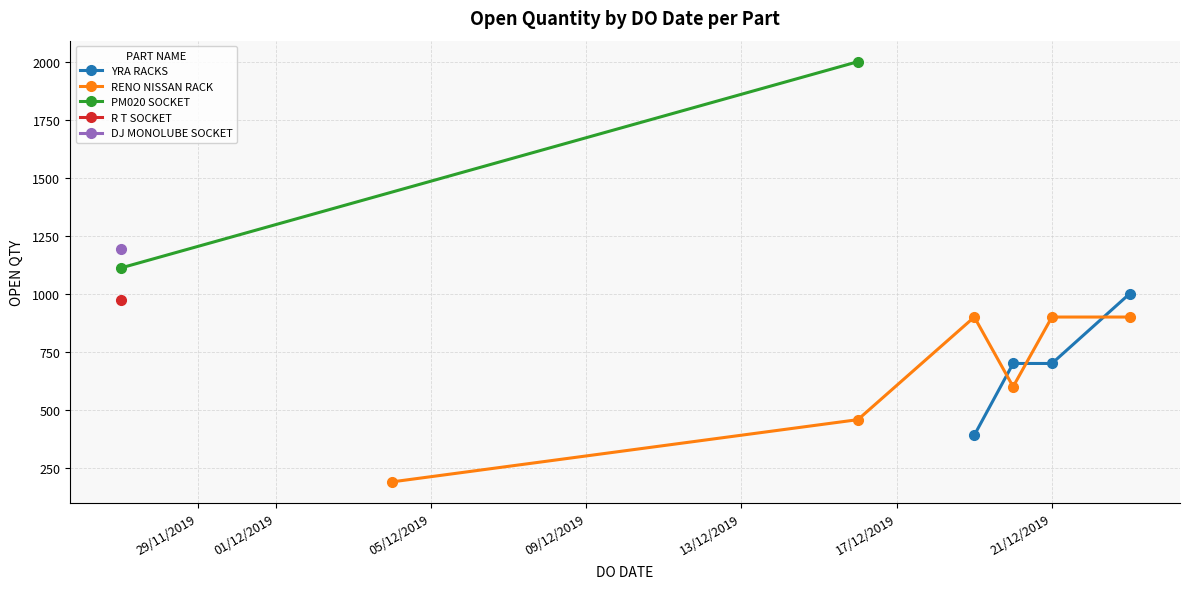

True or false: YRA RACKS has more than 2 points higher than both neighbors.

False